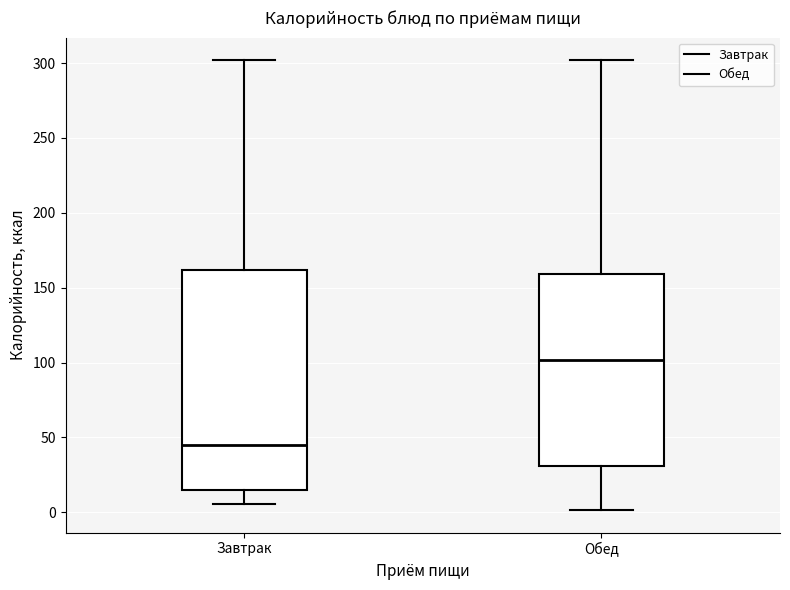

Comparing the boxes themselves (not the whiskers), which one is the tallest?

Завтрак